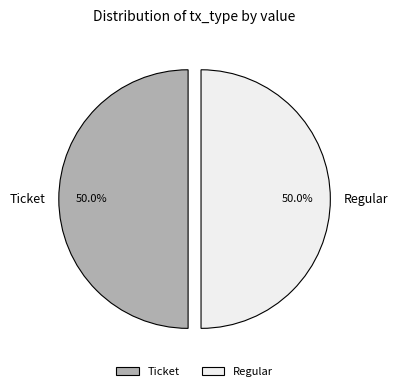

What is the ratio of the value at Regular to the value at Ticket?

1.0